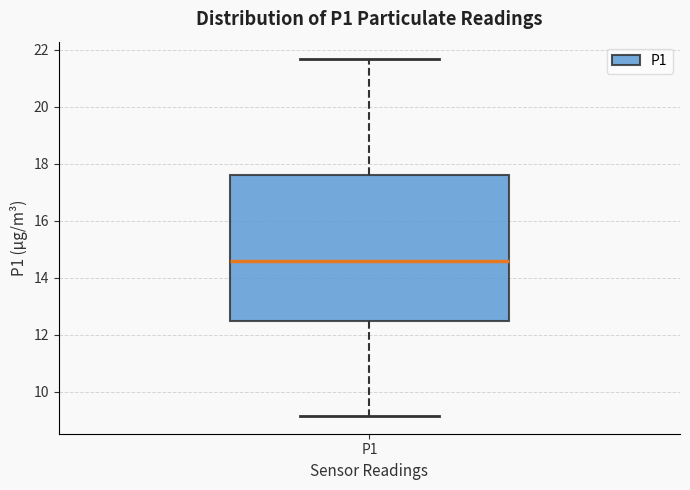

Transcribe this box plot: give where the median line is, the range the box spans, and where the two whiskers end, as read against the y-axis. The values are not printed on the chart, so give them approximately, as read against the axis.

median 14.6, box 12.4 to 17.6, whiskers 9.2 to 21.6